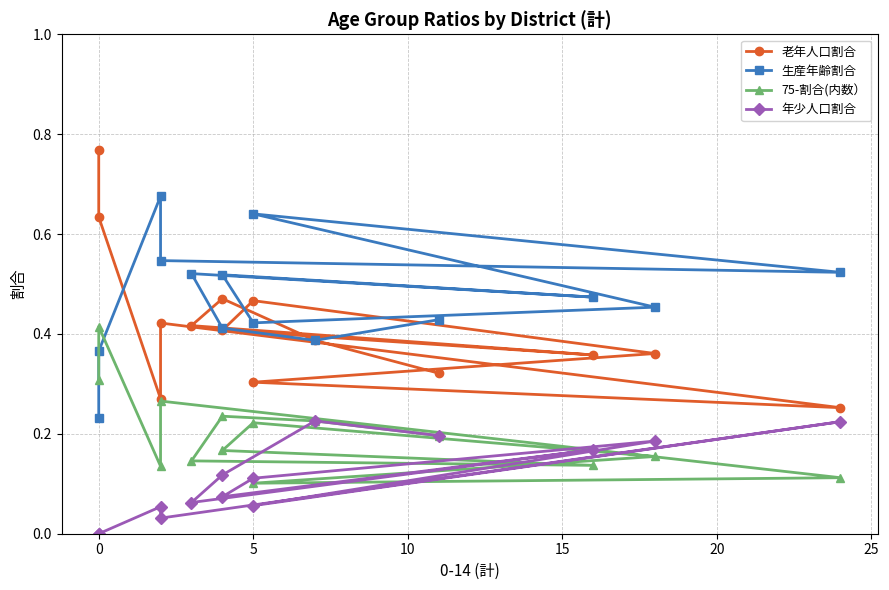

True or false: 75-割合(内数） and 老年人口割合 cross at least once.

False